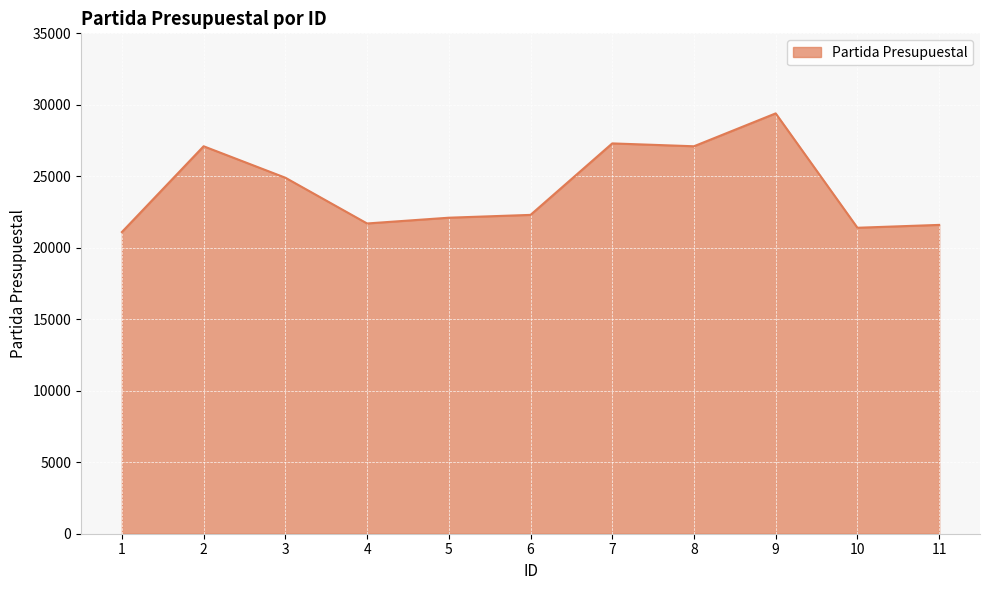

What is the difference between the maximum and minimum values?

8300